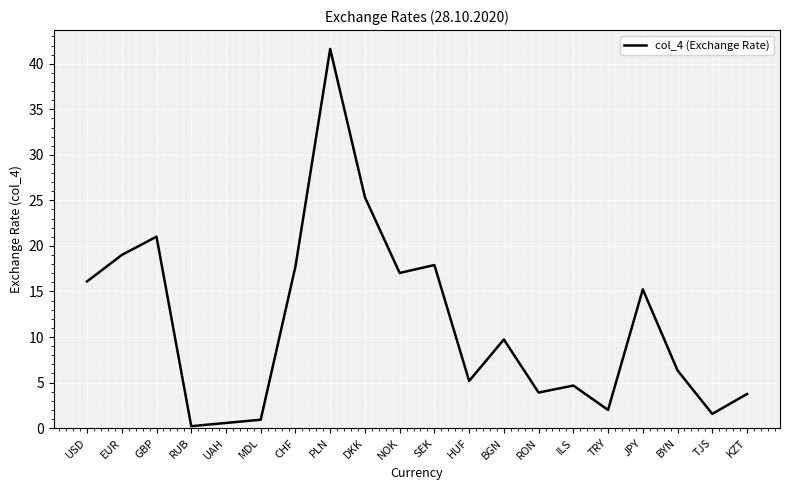

How many values exceed 9?

10